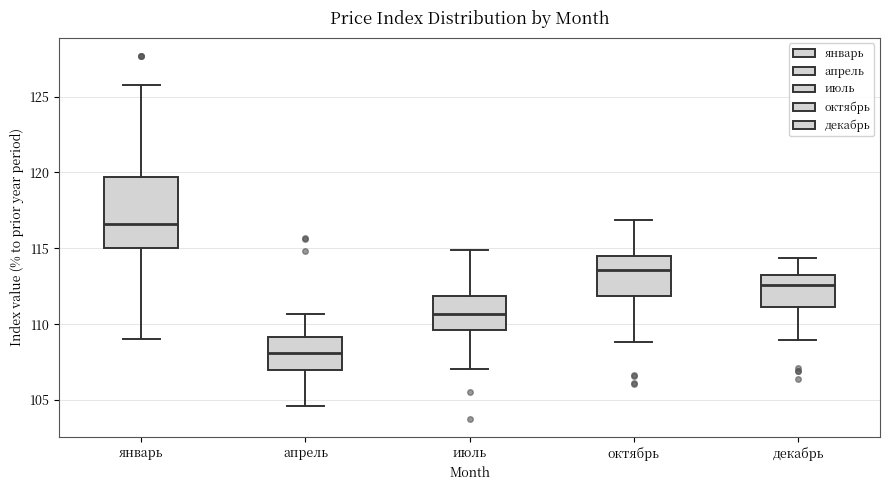

Where does the lower whisker of the box for январь end on the y-axis? The values are not printed on the chart, so give them approximately, as read against the axis.

109.0